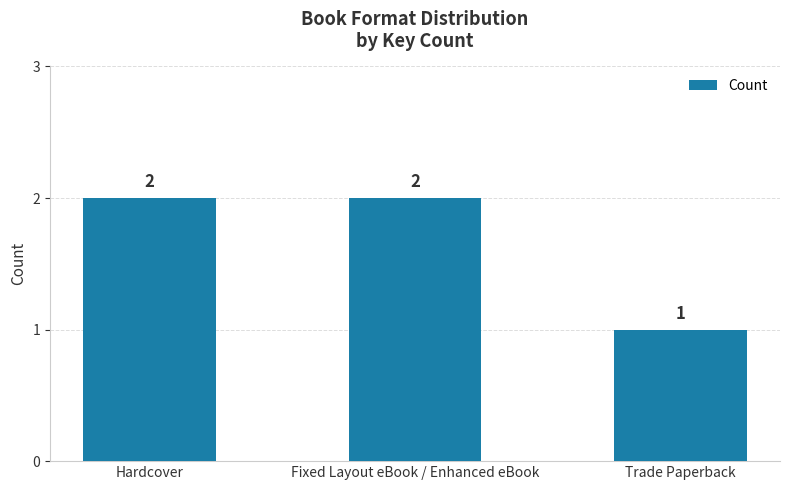

How many values are between 1 and 2?

3